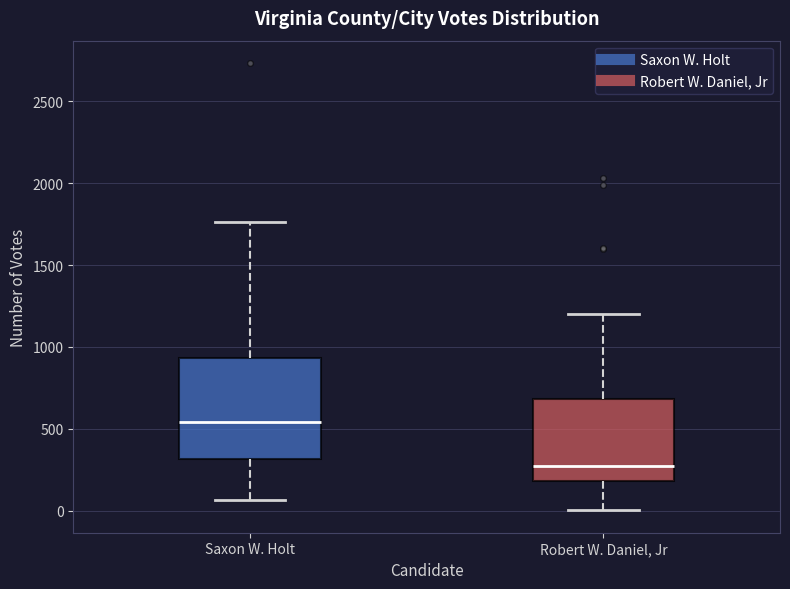

Reading left to right, transcribe this box plot: for each box, give where its median line is, the range the box spans, and where its two whiskers end, as read against the y-axis. The values are not printed on the chart, so give them approximately, as read against the axis.

Saxon W. Holt: median 550, box 300 to 950, whiskers 50 to 1750
Robert W. Daniel, Jr: median 250, box 200 to 700, whiskers 0 to 1200